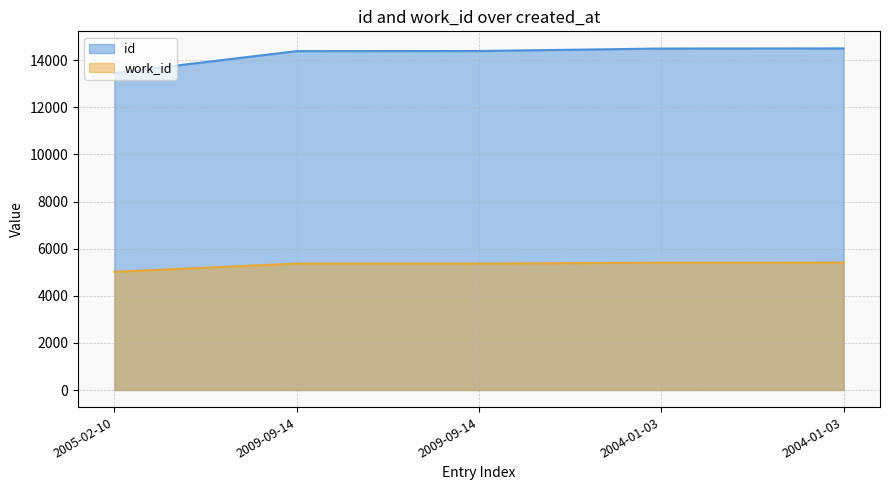

The id series shows 14393 at 2009-09-14. True or false?

True